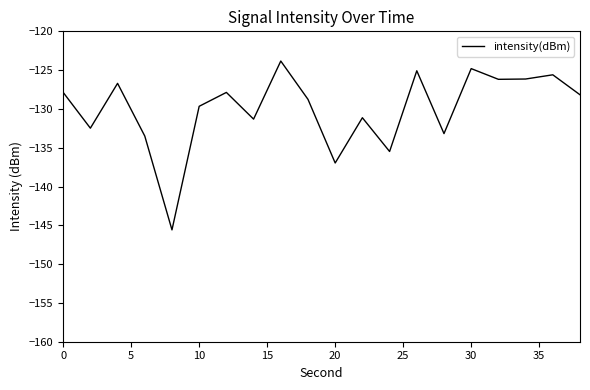

What is the minimum value shown in the chart?

-145.6